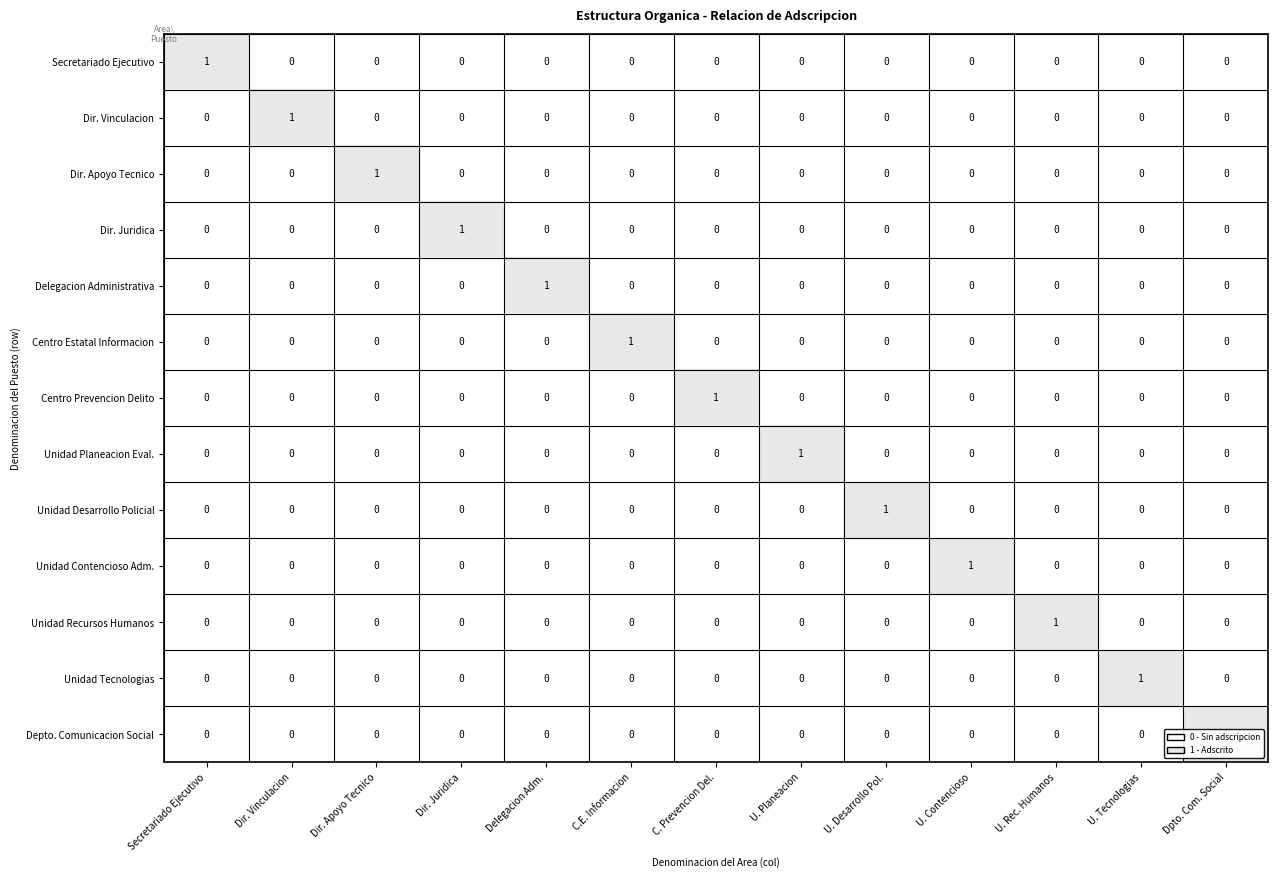

Is the value of Centro Estatal Informacion at C.E. Informacion greater than the value of Delegacion Administrativa at U. Tecnologias?

Yes